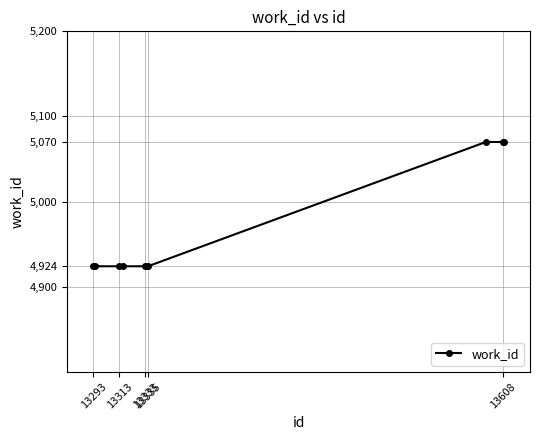

What is the minimum value shown in the chart?

4924